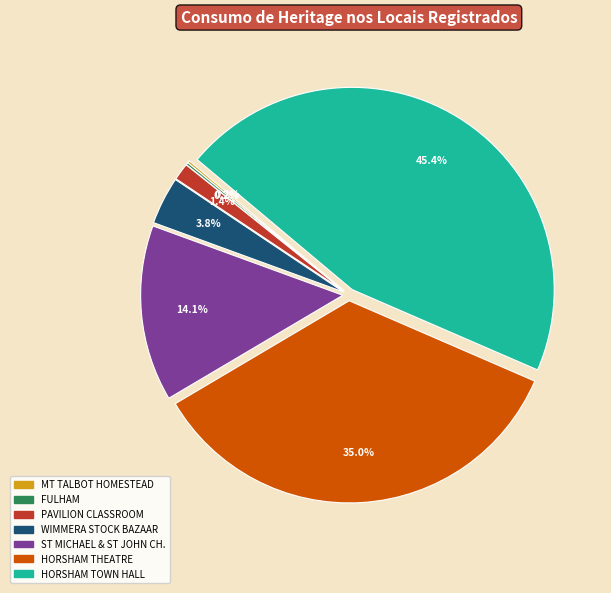

Does any single category account for the majority?

No